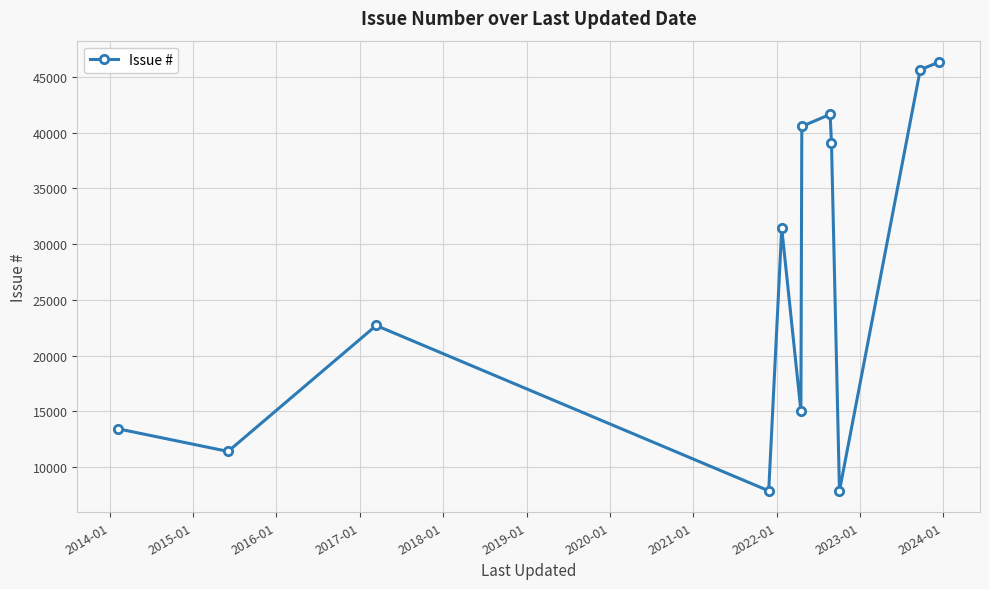

What is the sum of all values?

323012